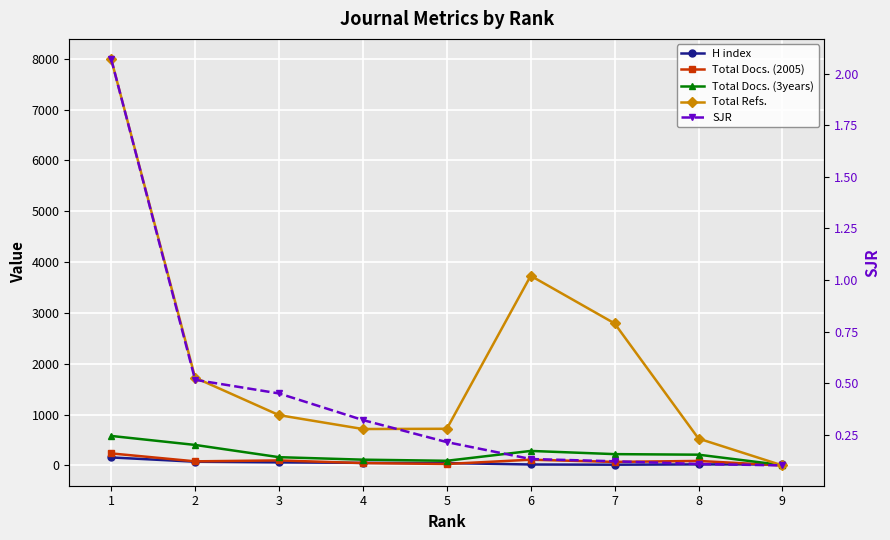

In Total Docs. (2005), how many points are lower than both neighbors (excluding endpoints)?

3